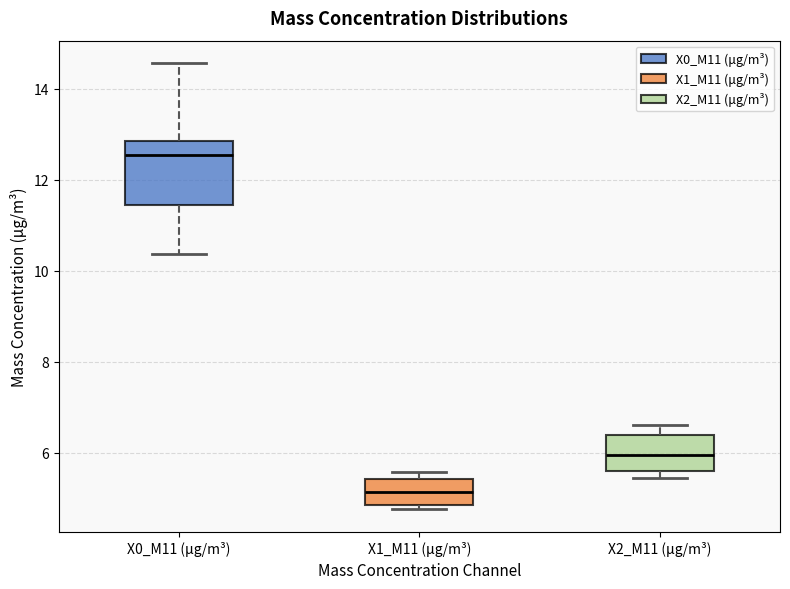

Which box has the highest median line?

X0_M11 (μg/m³)